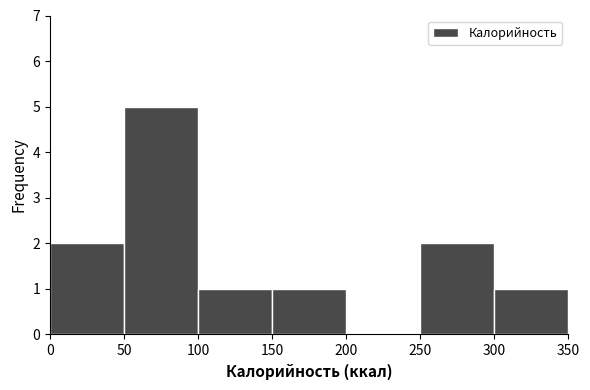

How tall is the bar that spans 100 to 150 on the x-axis? The values are not printed on the chart, so give them approximately, as read against the axis.

1